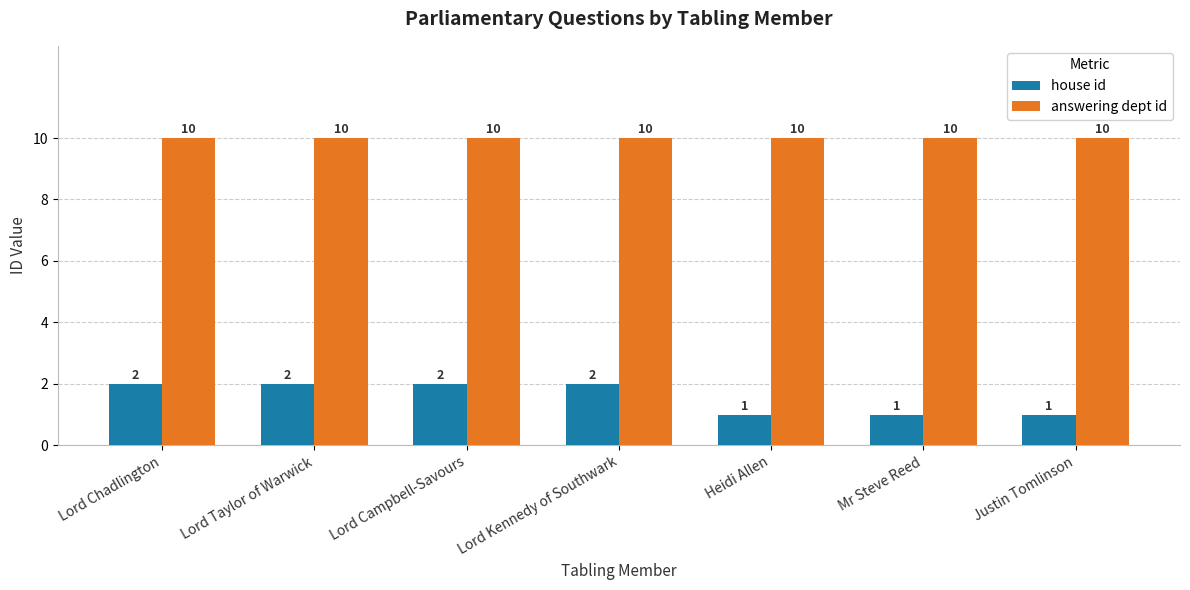

Reading left to right, list all the values displayed in this chart.

house id: 2	2	2	2	1	1	1
answering dept id: 10	10	10	10	10	10	10